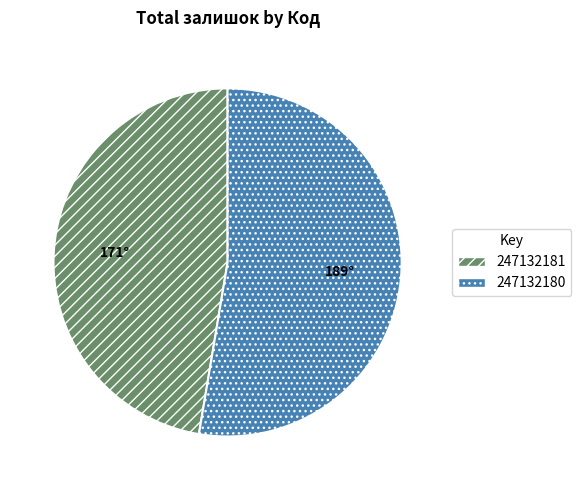

Rank the categories by value from highest to lowest.

247132180, 247132181